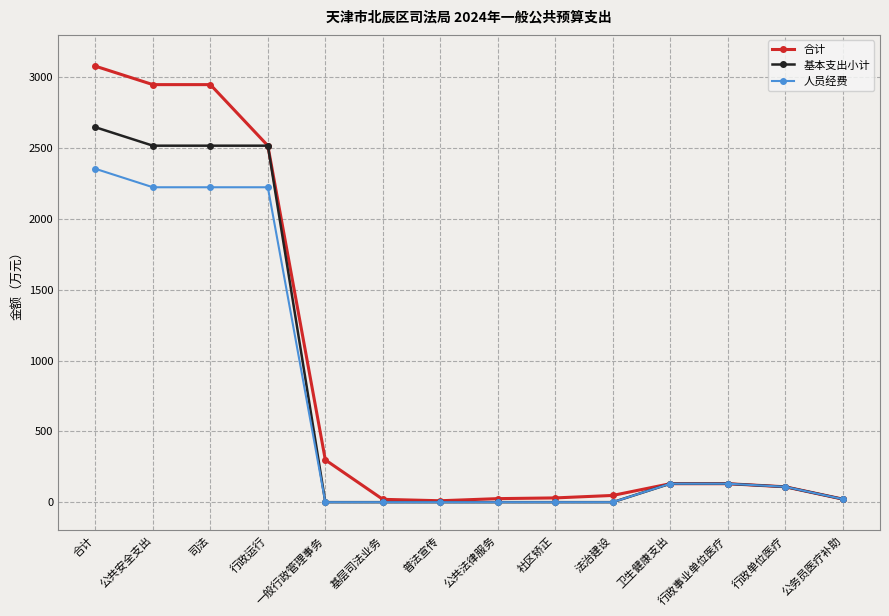

List the series in order of their overall mean, lowest first.

人员经费, 基本支出小计, 合计